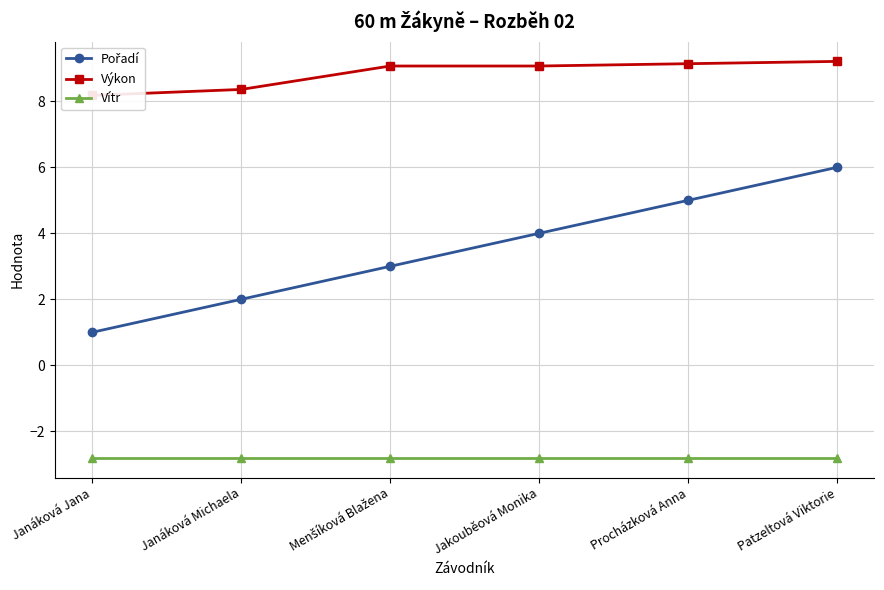

What is the total value across all series at Menšíková Blažena?

9.3